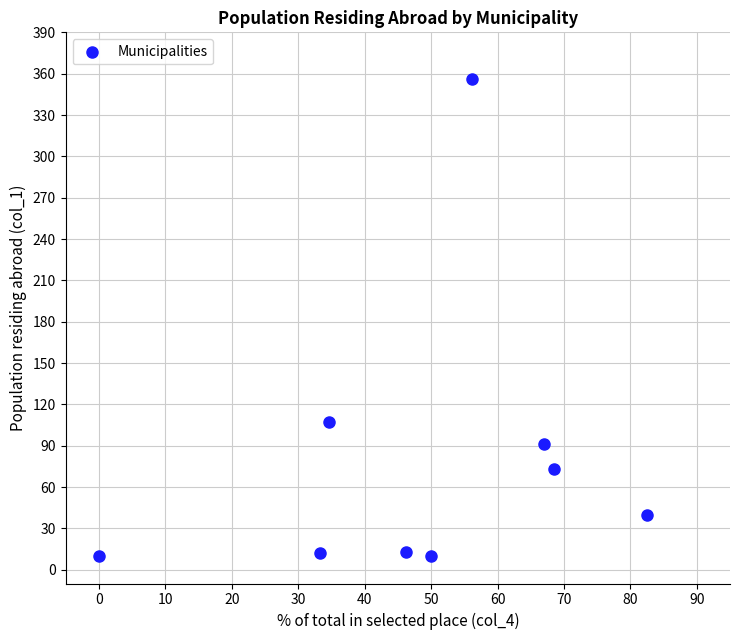

What Y value in the scatter plot is closest to 183?

107